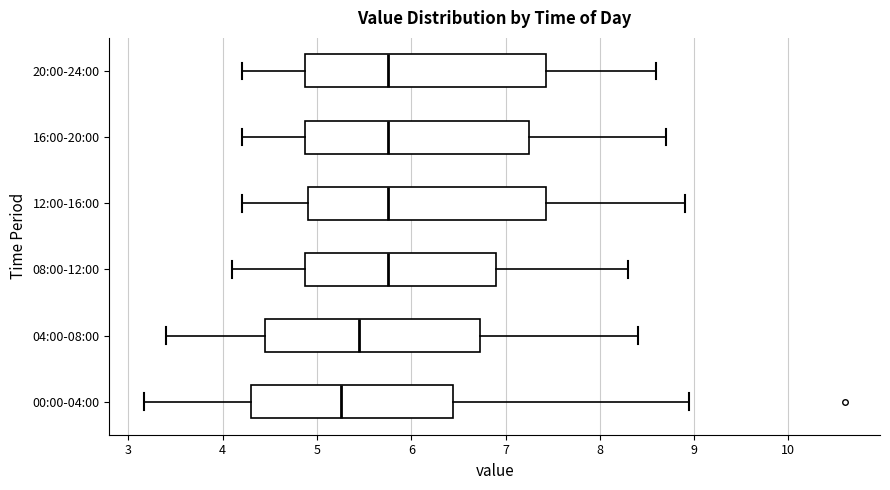

Reading bottom to top, transcribe this box plot: for each box, give where its median line is, the range the box spans, and where its two whiskers end, as read against the x-axis. The values are not printed on the chart, so give them approximately, as read against the axis.

00:00-04:00: median 5.3, box 4.3 to 6.4, whiskers 3.2 to 9.0
04:00-08:00: median 5.5, box 4.5 to 6.7, whiskers 3.4 to 8.4
08:00-12:00: median 5.8, box 4.9 to 6.9, whiskers 4.1 to 8.3
12:00-16:00: median 5.8, box 4.9 to 7.4, whiskers 4.2 to 8.9
16:00-20:00: median 5.8, box 4.9 to 7.3, whiskers 4.2 to 8.7
20:00-24:00: median 5.8, box 4.9 to 7.4, whiskers 4.2 to 8.6